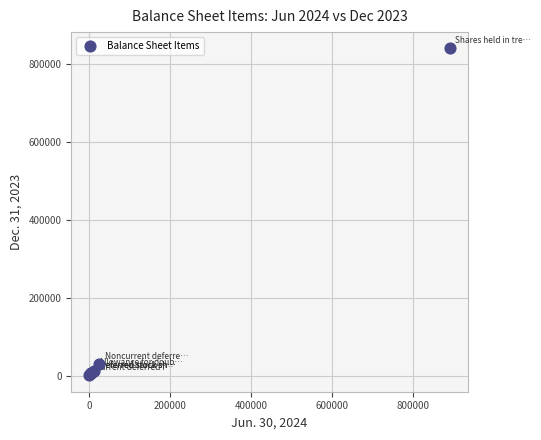

What Y value in the scatter plot is closest to 420657?

28865